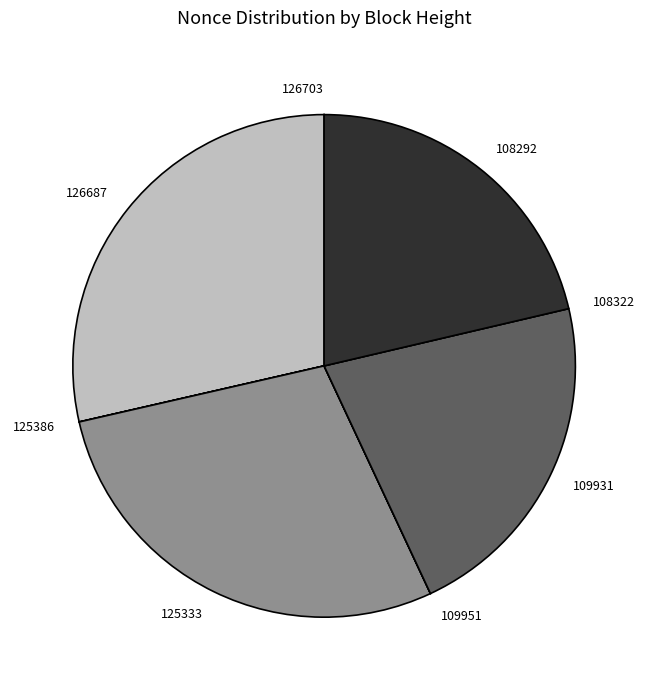

Which has a higher value, 109931 or 126687?

126687